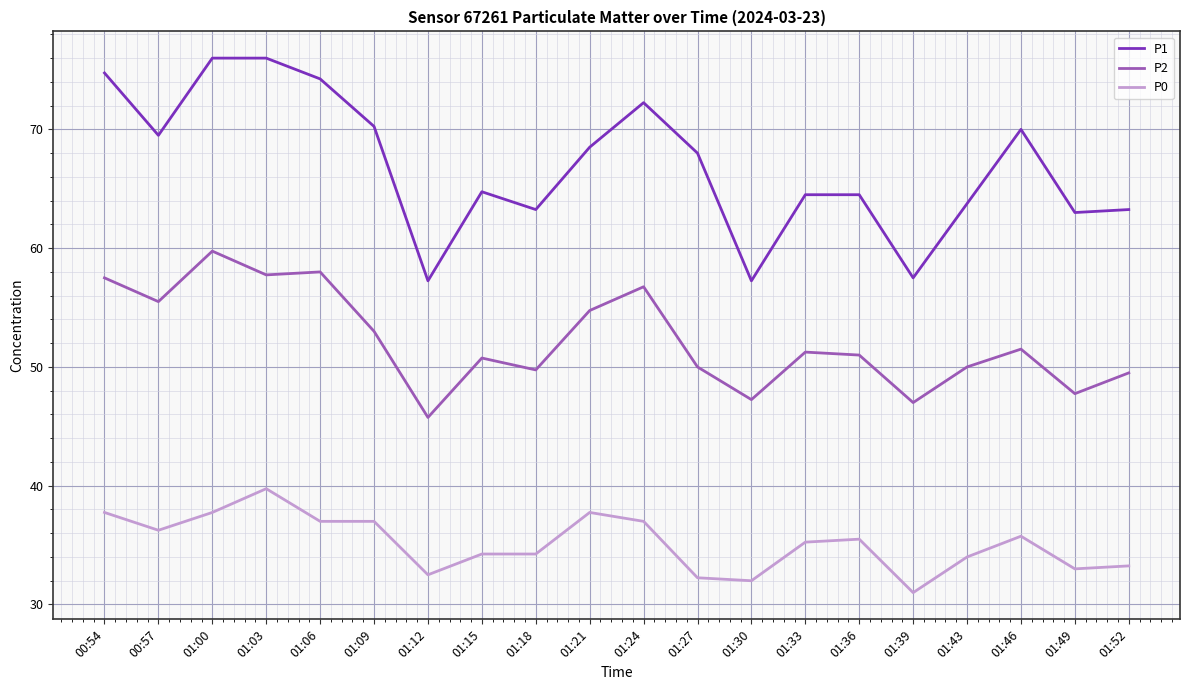

What is the greatest value displayed?

76.0